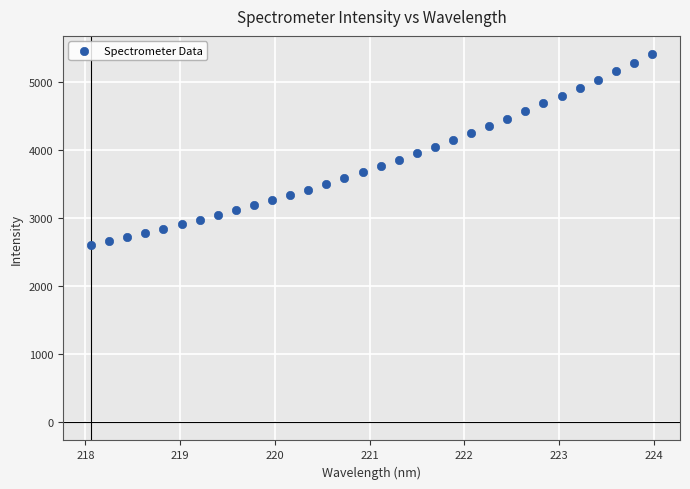

What is the range of Y values (max minus min)?

2798.9